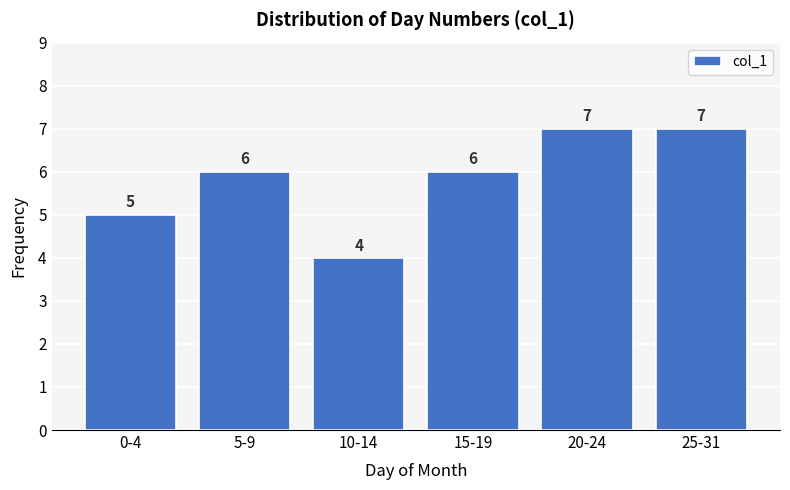

Reading left to right, what are all the values shown in this chart?

0-4=5	5-9=6	10-14=4	15-19=6	20-24=7	25-31=7